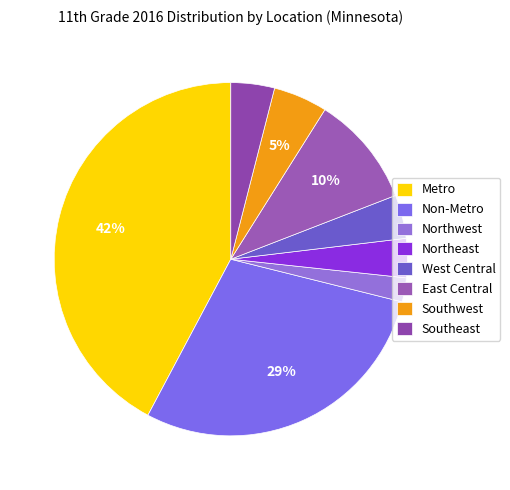

How many slices are in this pie chart?

8